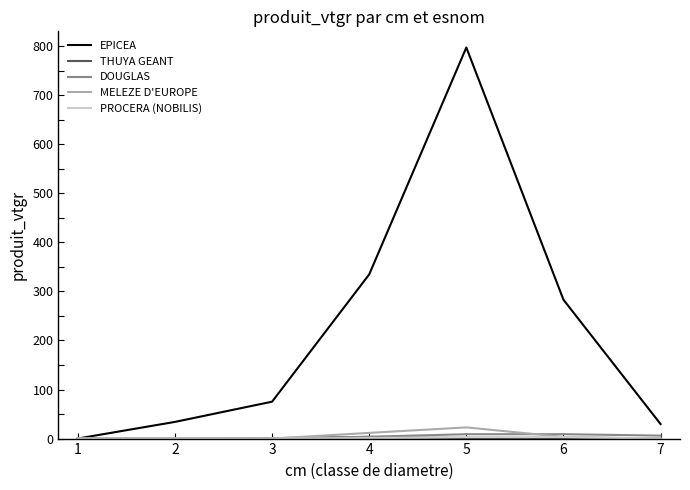

Which series has the largest range (max minus min)?

EPICEA